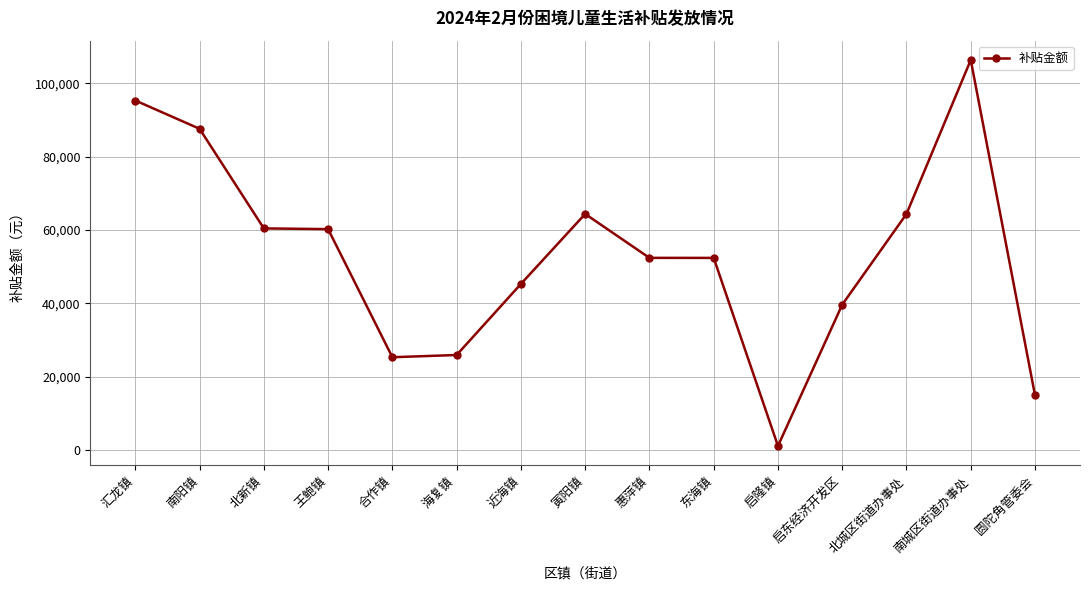

At which category does the chart reach its peak across all series?

南城区街道办事处